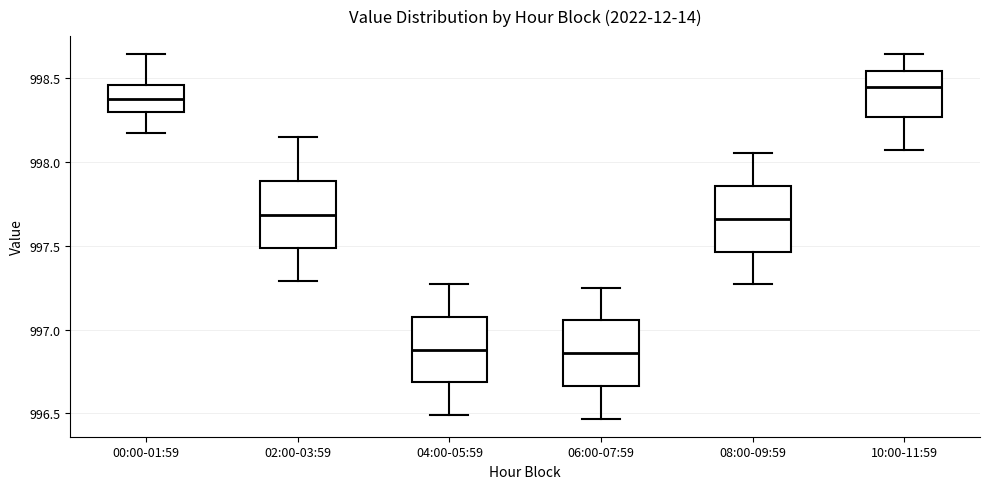

Reading left to right, read every box against the y-axis: the position of its median line, the range the box covers, and the ends of its whiskers. The values are not printed on the chart, so give them approximately, as read against the axis.

00:00-01:59: median 998.40, box 998.30 to 998.45, whiskers 998.15 to 998.65
02:00-03:59: median 997.70, box 997.50 to 997.90, whiskers 997.30 to 998.15
04:00-05:59: median 996.90, box 996.70 to 997.10, whiskers 996.50 to 997.25
06:00-07:59: median 996.85, box 996.65 to 997.05, whiskers 996.45 to 997.25
08:00-09:59: median 997.65, box 997.45 to 997.85, whiskers 997.25 to 998.05
10:00-11:59: median 998.45, box 998.25 to 998.55, whiskers 998.05 to 998.65